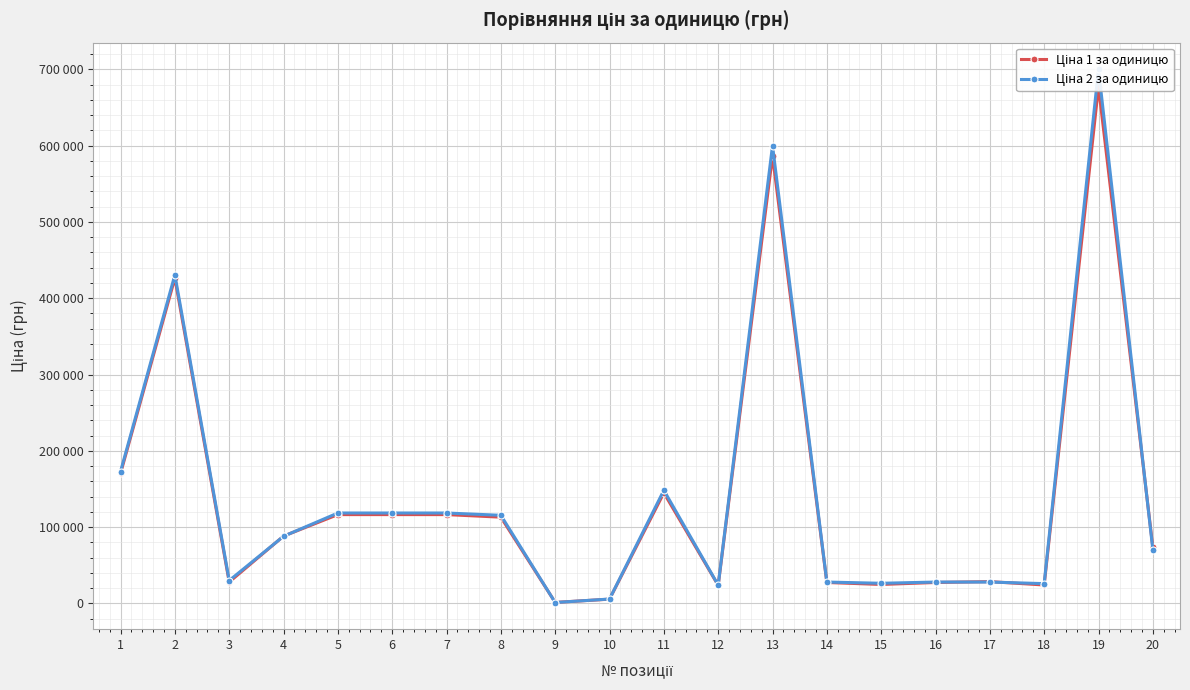

Is it true that Ціна 1 за одиницю equals 39122 at 18?

False